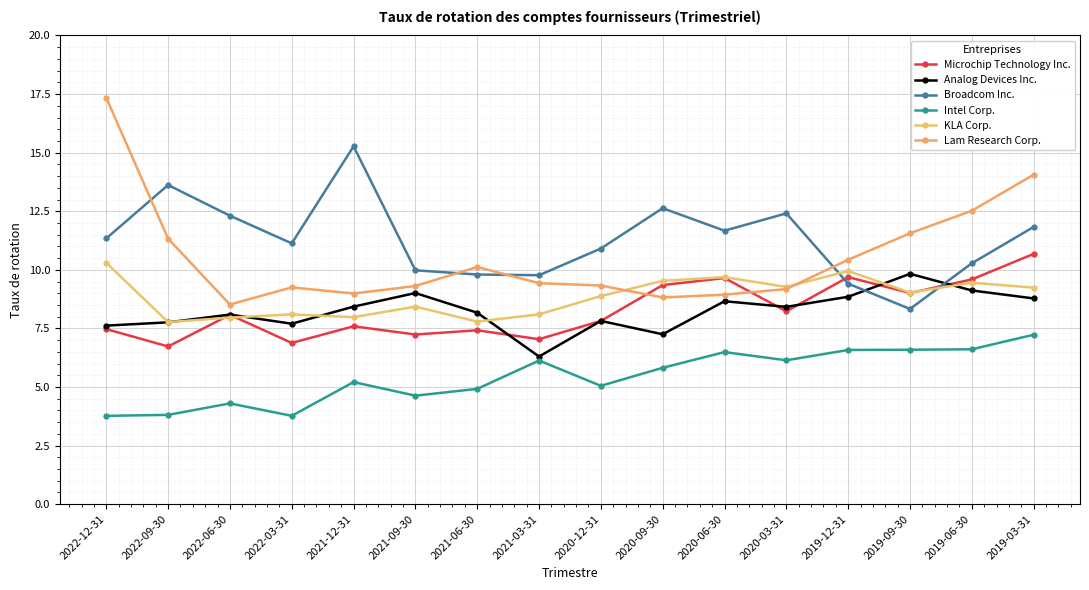

What is the sum of the Microchip Technology Inc. values at 2019-12-31 and 2021-12-31?

17.3